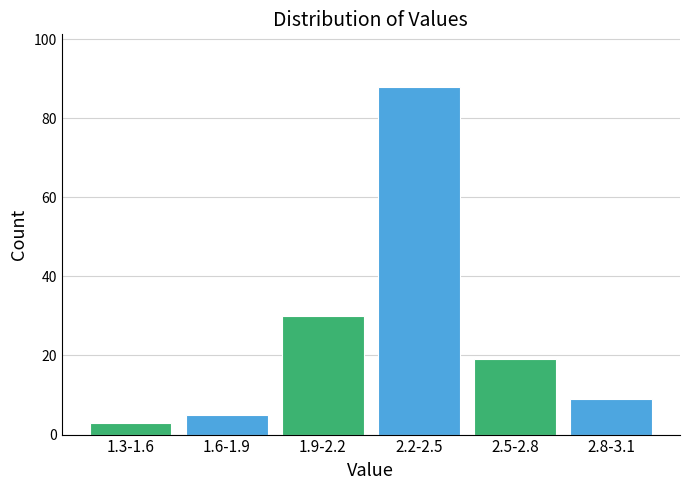

Reading right to left, extract all data points from this chart.

2.8-3.1=9	2.5-2.8=19	2.2-2.5=88	1.9-2.2=30	1.6-1.9=5	1.3-1.6=3